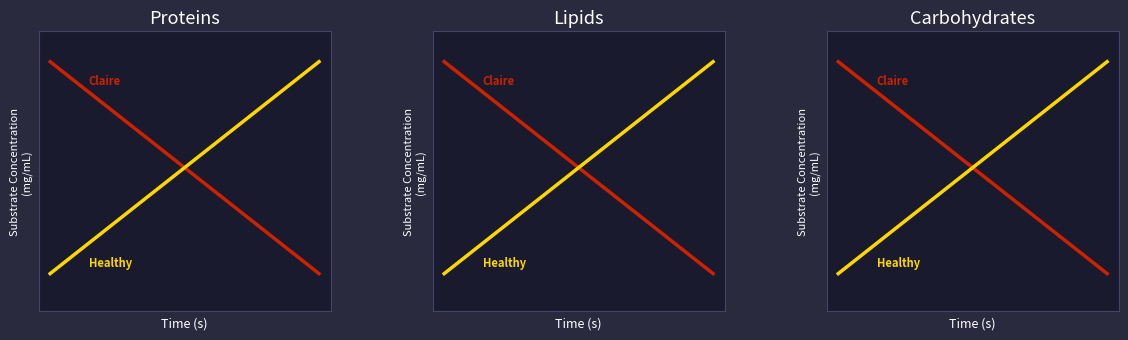

What is the sum of the Healthy values at 2 and 3?

14